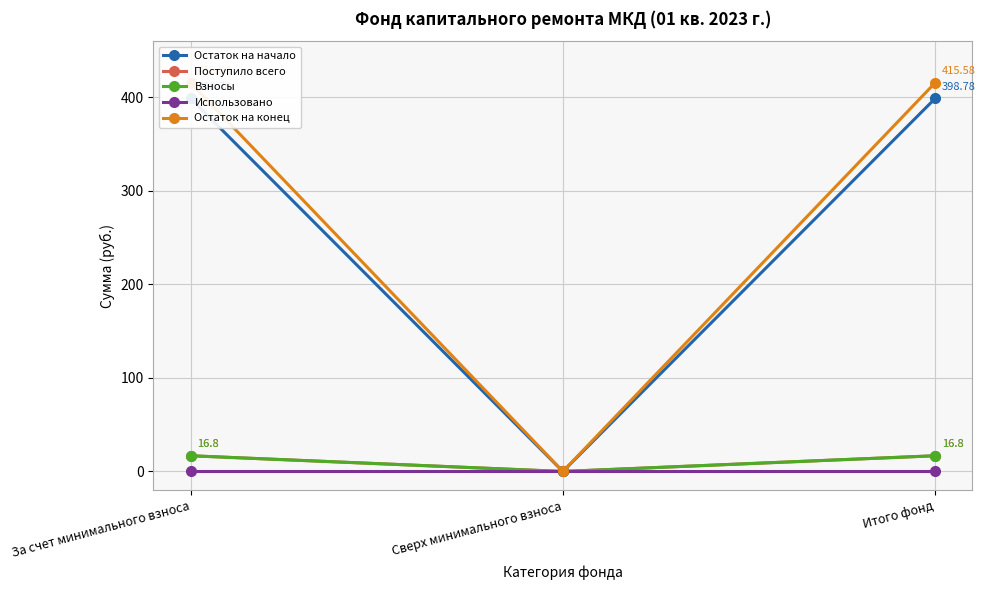

What is the average value of the Взносы series?

11.2